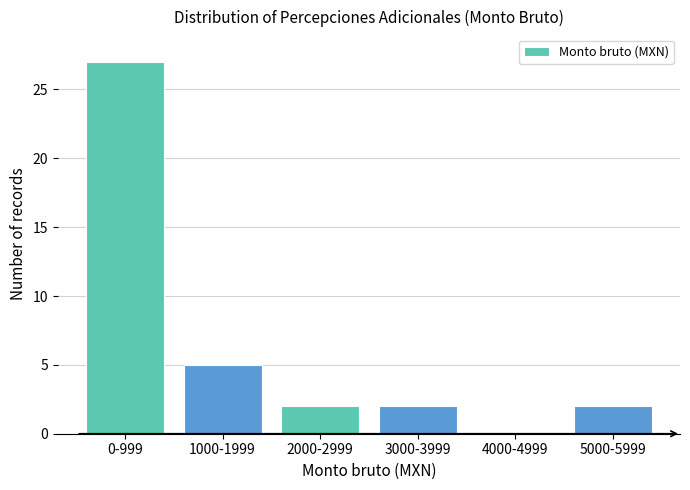

Reading left to right, extract all data points from this chart.

0-999=27	1000-1999=5	2000-2999=2	3000-3999=2	4000-4999=0	5000-5999=2